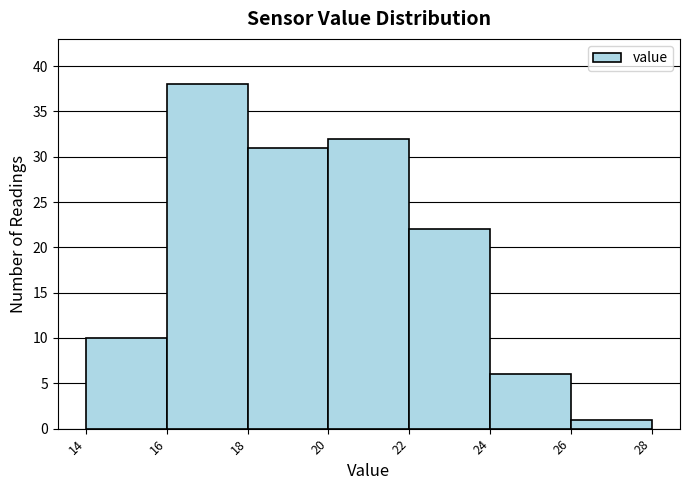

Reading left to right, transcribe this chart: for each bar, give the range it covers on the x-axis and its height. The values are not printed on the chart, so give them approximately, as read against the axis.

14 to 16: 10
16 to 18: 38
18 to 20: 31
20 to 22: 32
22 to 24: 22
24 to 26: 6
26 to 28: 1